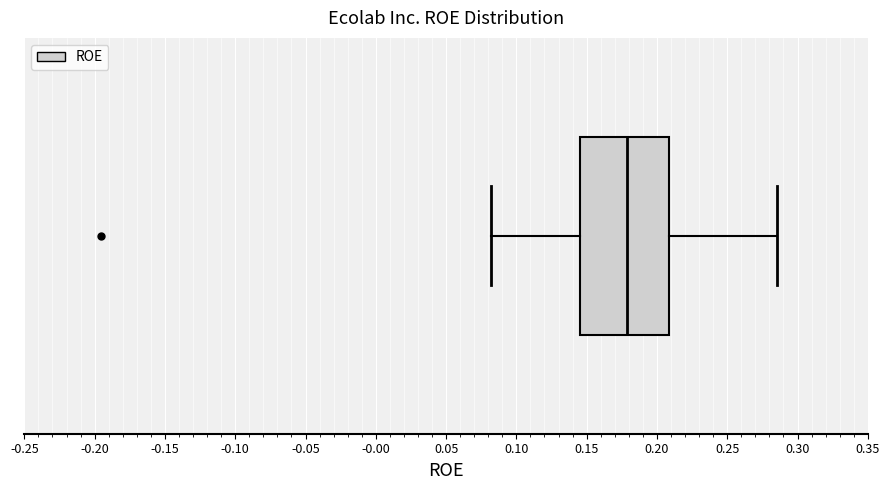

Where does the median line of the box sit on the x-axis? The values are not printed on the chart, so give them approximately, as read against the axis.

0.180